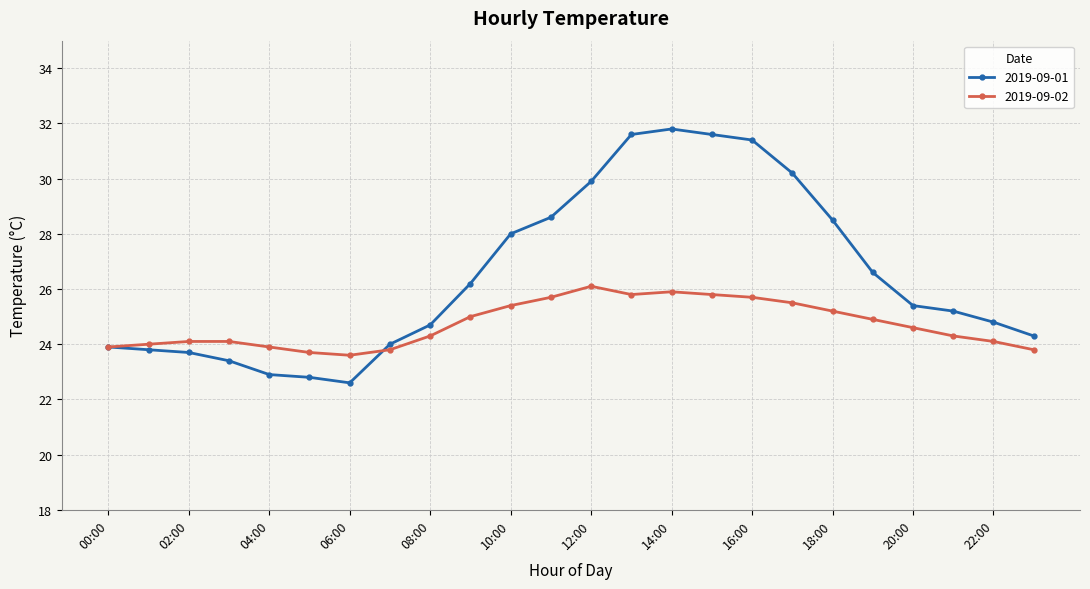

Which series has the widest spread of values?

2019-09-01